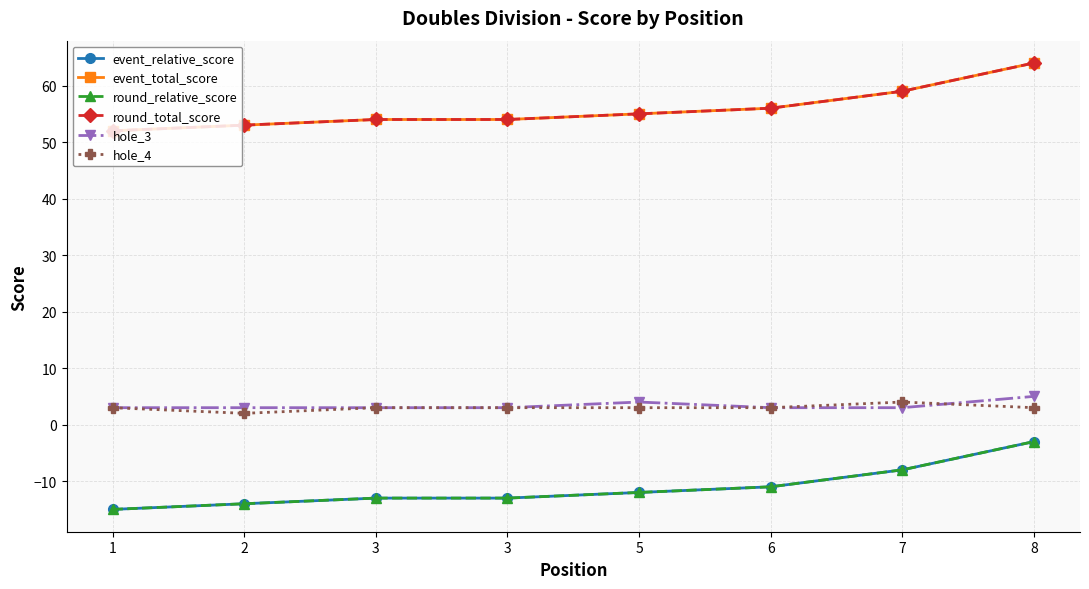

Does the chart have visible grid lines?

Yes